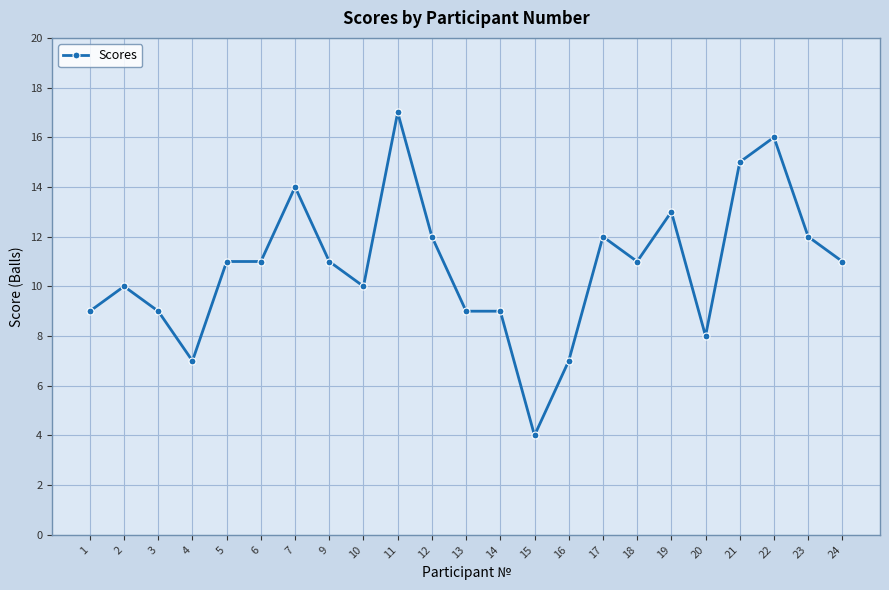

Does the chart have visible grid lines?

Yes